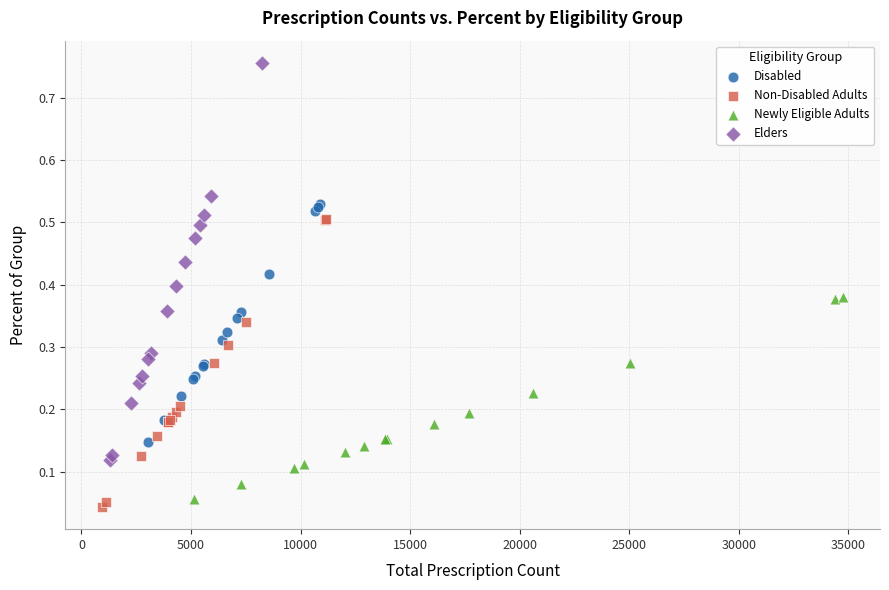

Which series reaches the maximum Y coordinate?

Elders